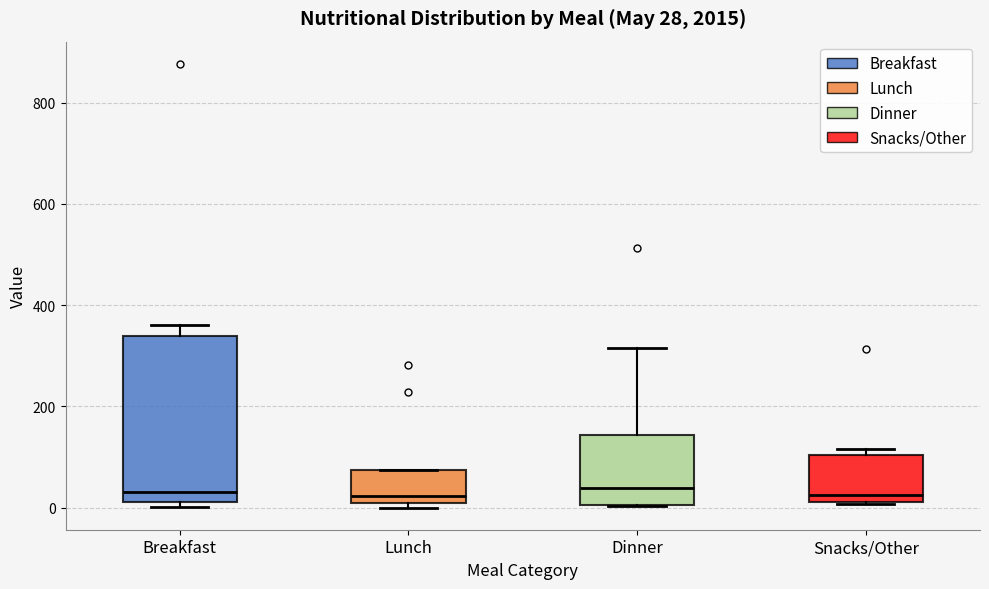

Which box is the tallest, from its lower edge to its upper edge?

Breakfast